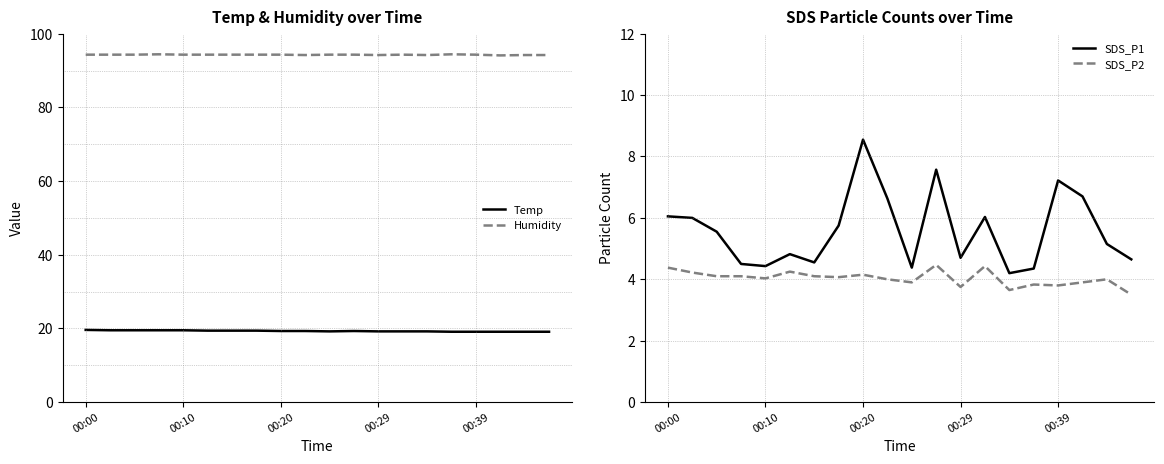

At how many categories does at least one series exceed 36?

20